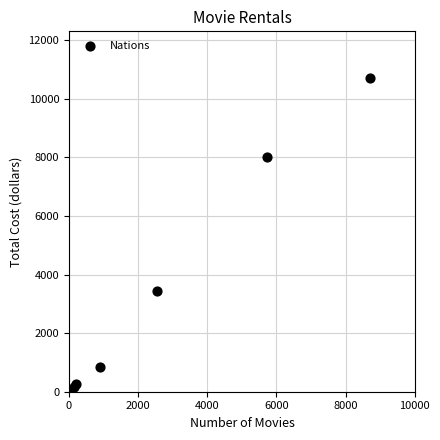

What Y value in the scatter plot is closest to 5355?

3452